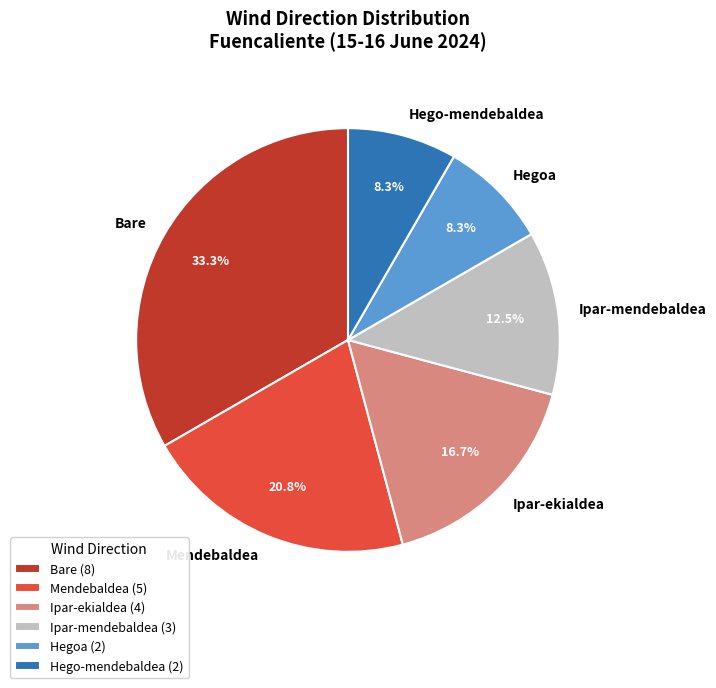

Is Ipar-mendebaldea the majority of the pie?

No